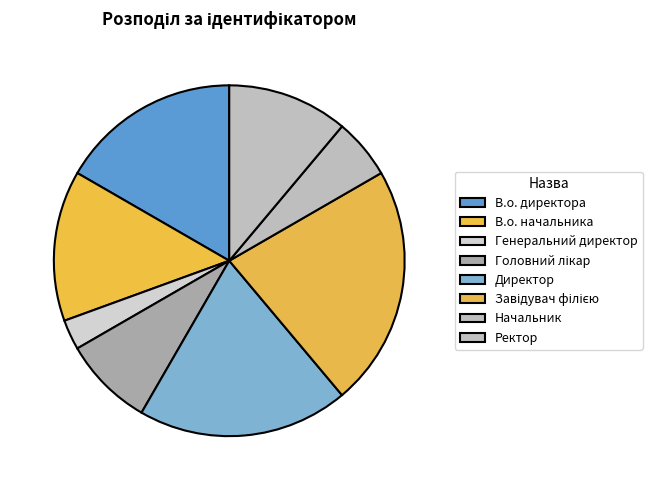

How many segments does this pie chart have?

8